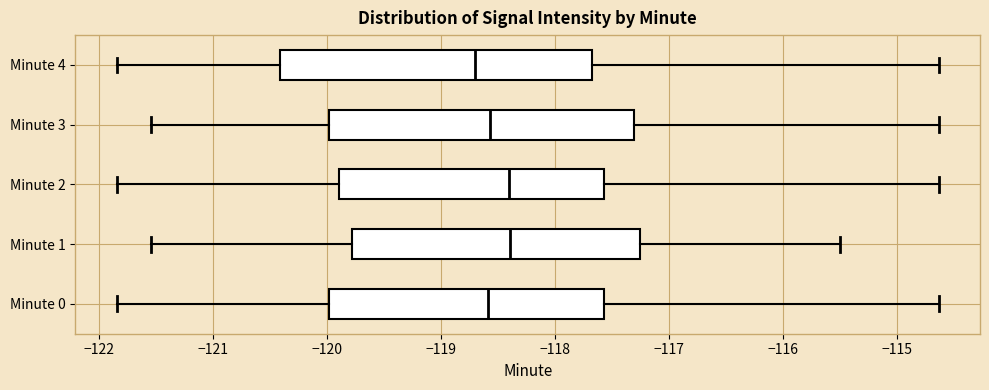

Reading bottom to top, read every box against the x-axis: the position of its median line, the range the box covers, and the ends of its whiskers. The values are not printed on the chart, so give them approximately, as read against the axis.

Minute 0: median -118.6, box -120.0 to -117.6, whiskers -121.8 to -114.6
Minute 1: median -118.4, box -119.8 to -117.3, whiskers -121.5 to -115.5
Minute 2: median -118.4, box -119.9 to -117.6, whiskers -121.8 to -114.6
Minute 3: median -118.6, box -120.0 to -117.3, whiskers -121.5 to -114.6
Minute 4: median -118.7, box -120.4 to -117.7, whiskers -121.8 to -114.6